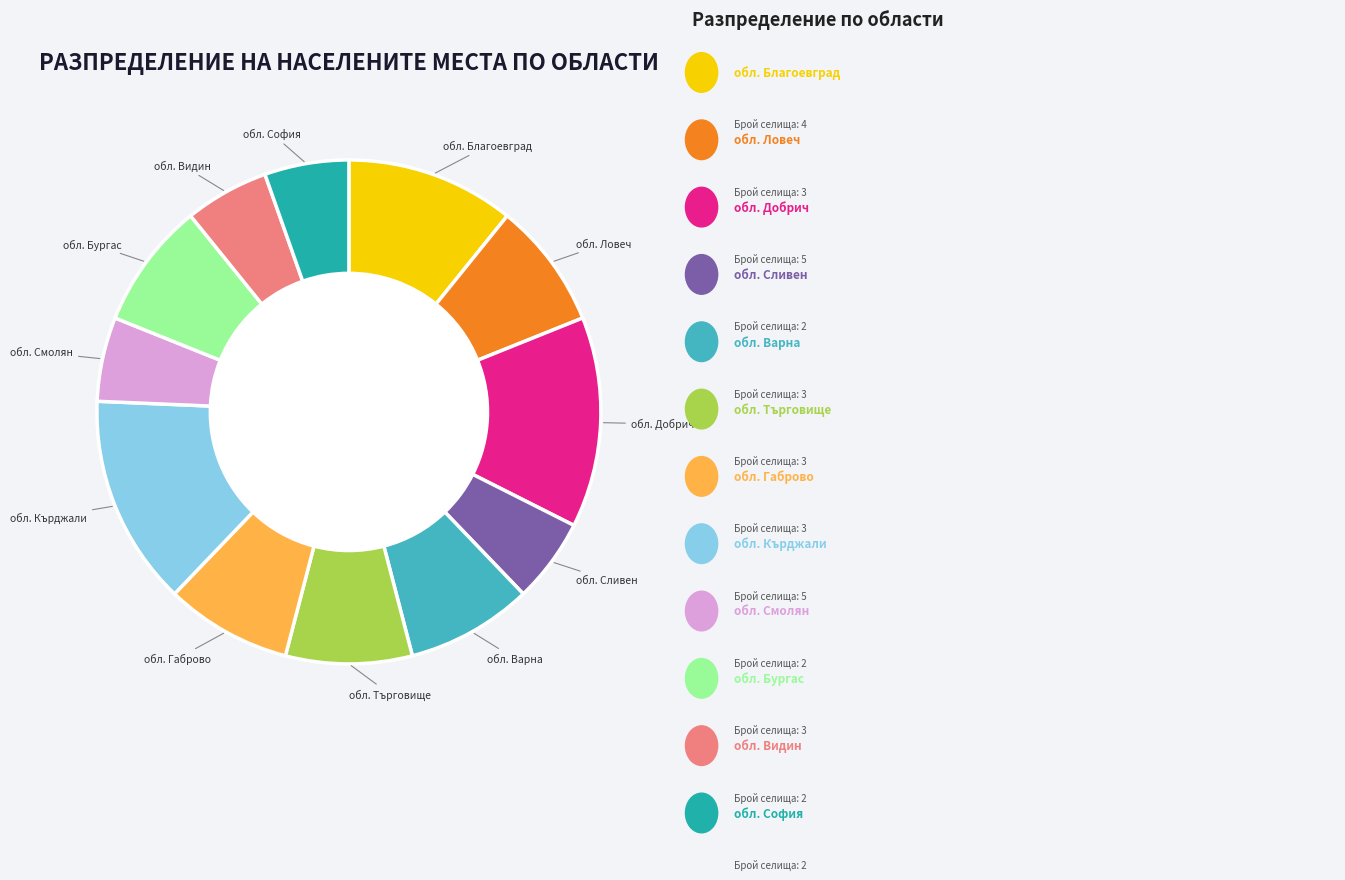

Does обл. Видин account for over 50% of the chart?

No